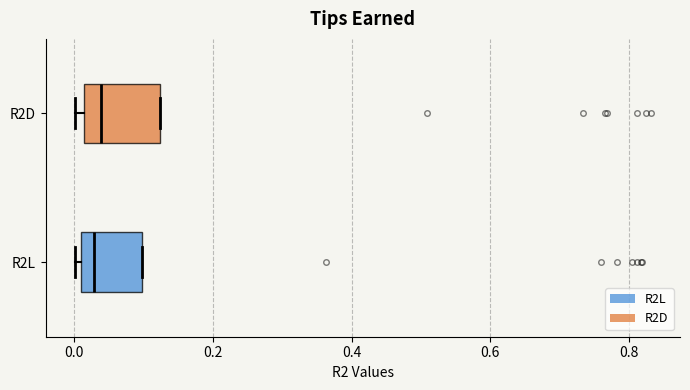

Where is the right edge of the box for R2D on the x-axis? The values are not printed on the chart, so give them approximately, as read against the axis.

0.12